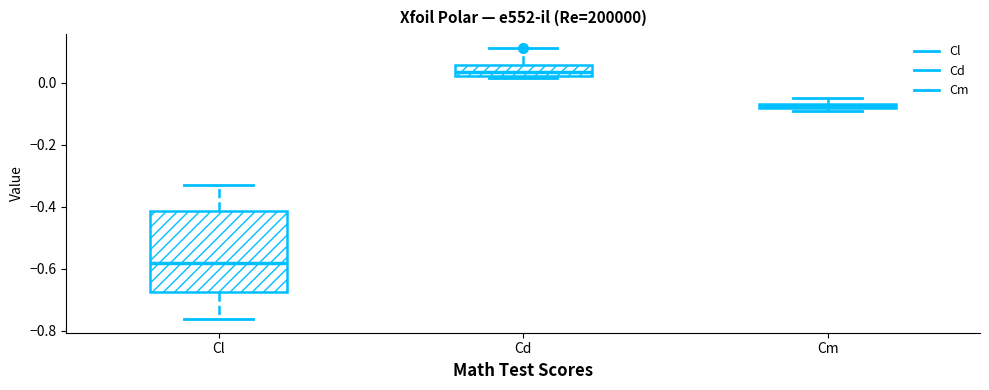

Which box's median line is the highest?

Cd